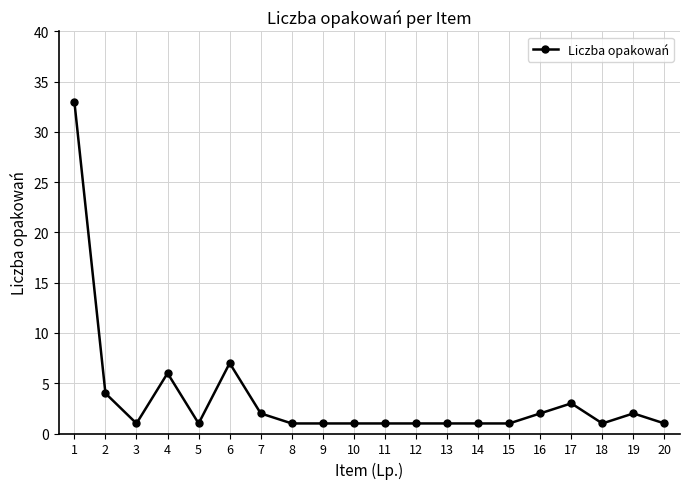

True or false: the data shows 2 at 4.

False